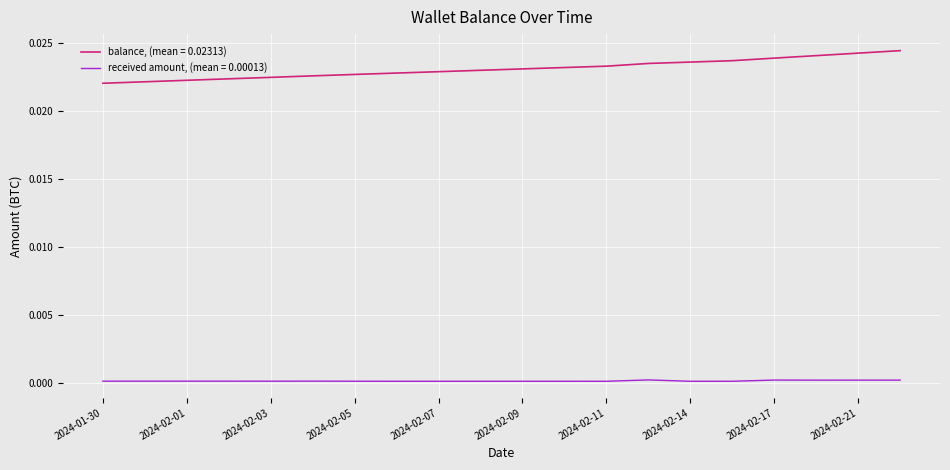

Rank the series by their maximum value, from lowest to highest.

received amount, (mean = 0.00013), balance, (mean = 0.02313)